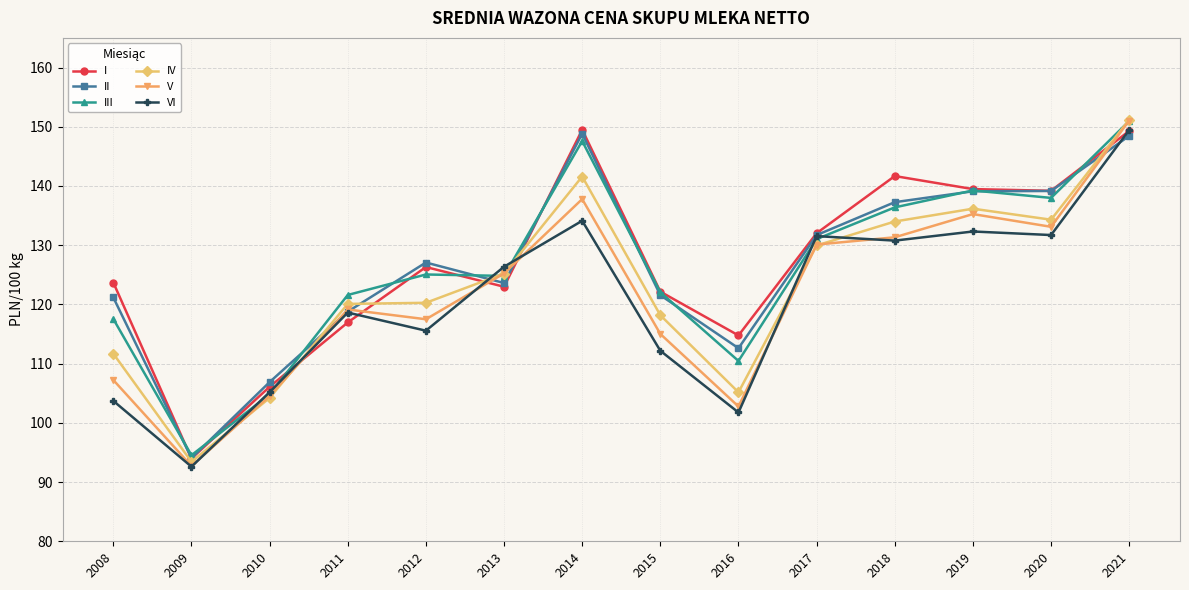

What is the value of the III point at the 1st from the left?

117.5